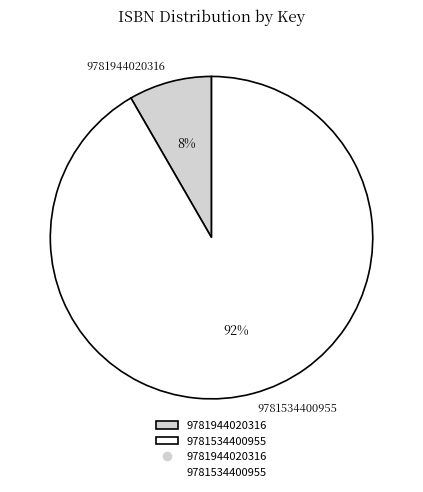

Do 9781534400955 and 9781944020316 together represent more than half of the pie?

Yes